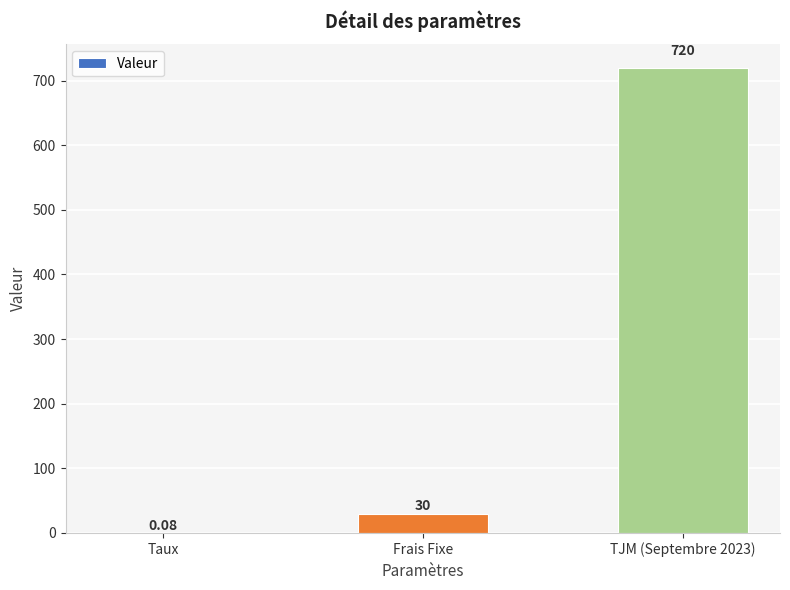

What is the sum of the values at TJM (Septembre 2023) and Frais Fixe?

750.0